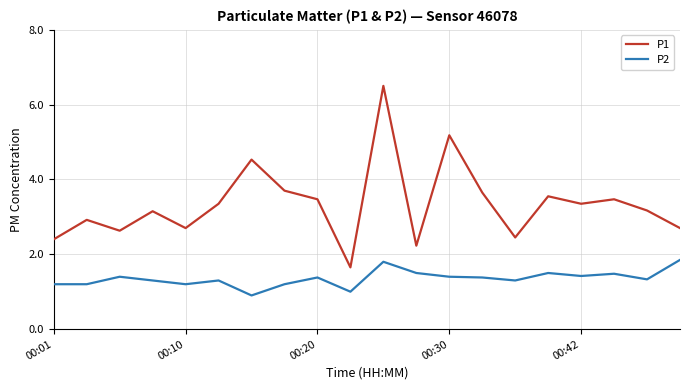

At how many categories does at least one series exceed 1?

20